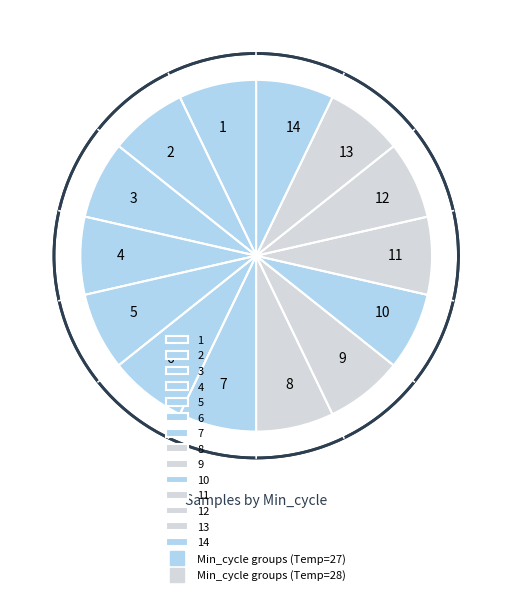

Which slice is the largest?

27